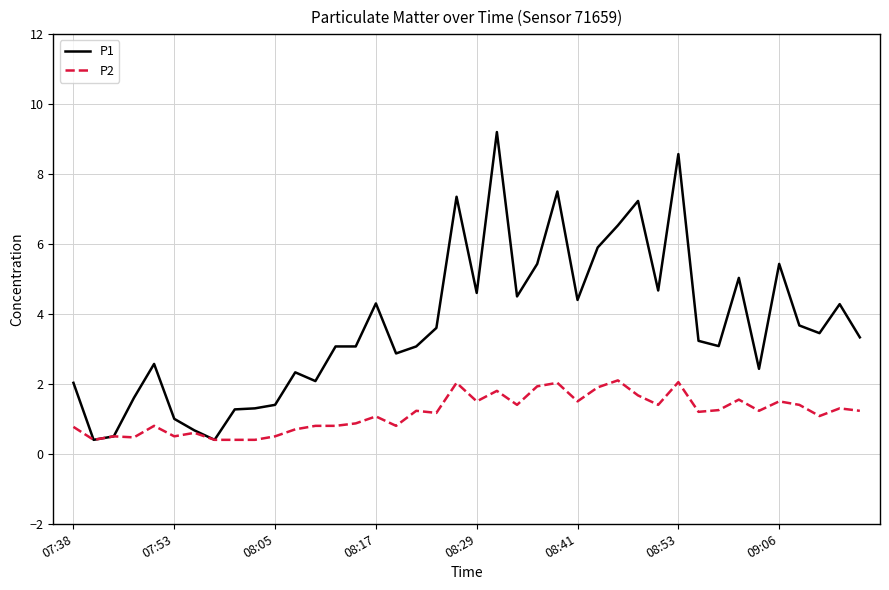

How many lines are shown in the chart?

2